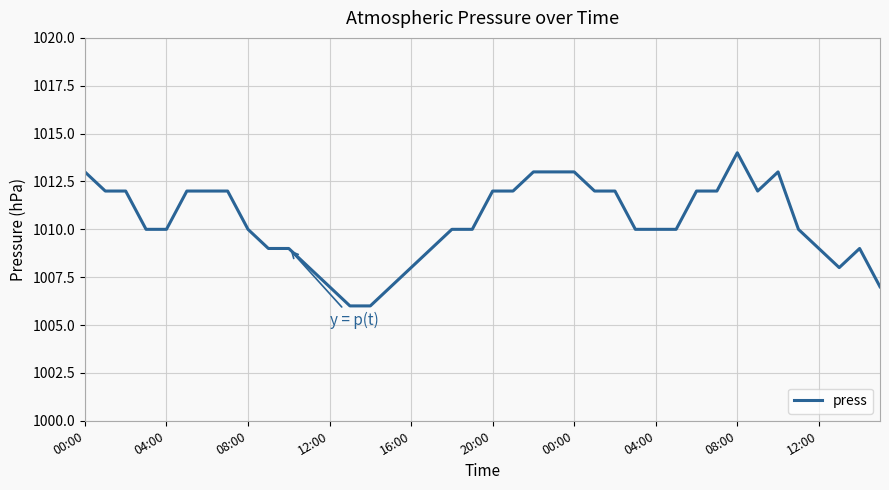

Count the number of categories in the chart.

40